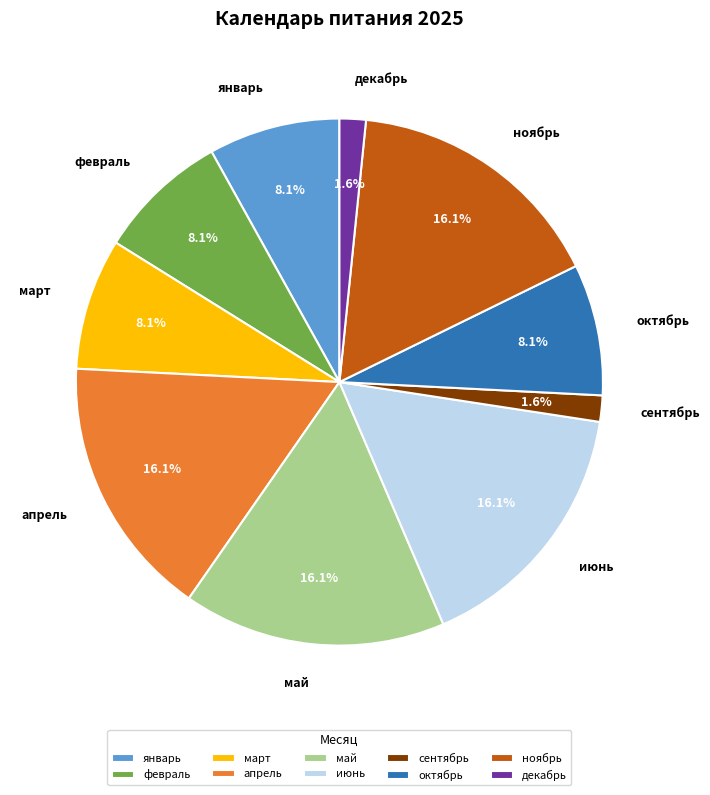

What percentage do март and июнь together represent?

24.2%